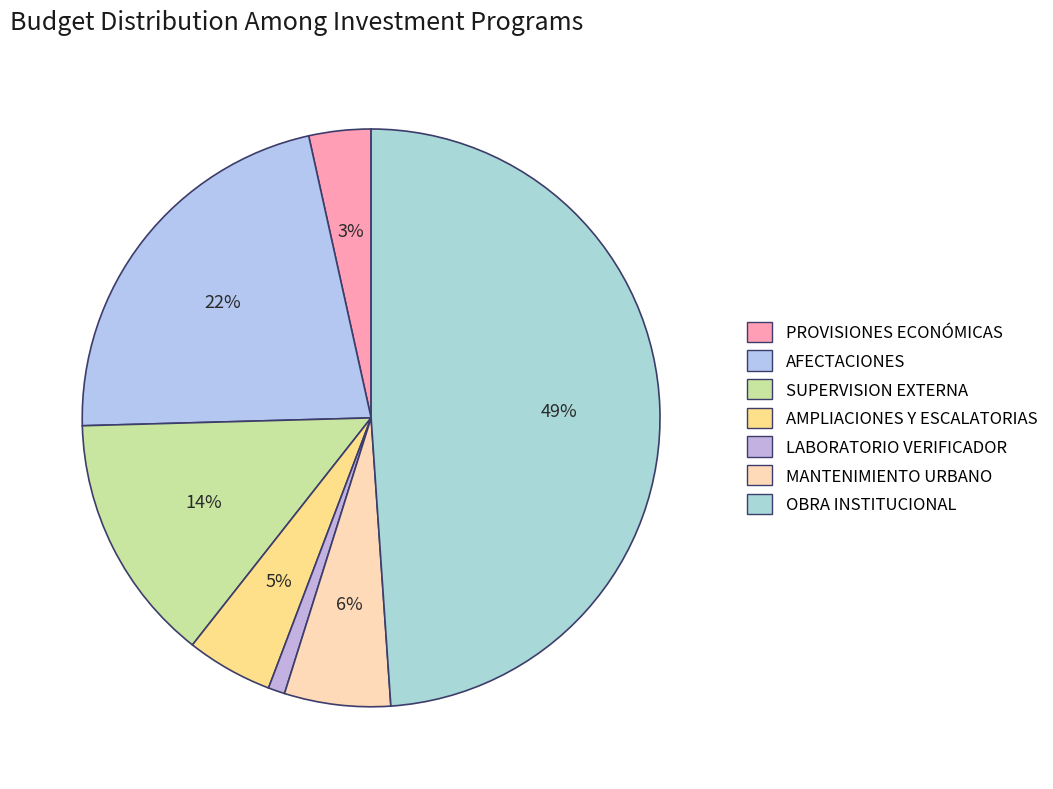

Between SUPERVISION EXTERNA and PROVISIONES ECONÓMICAS, which is larger?

SUPERVISION EXTERNA